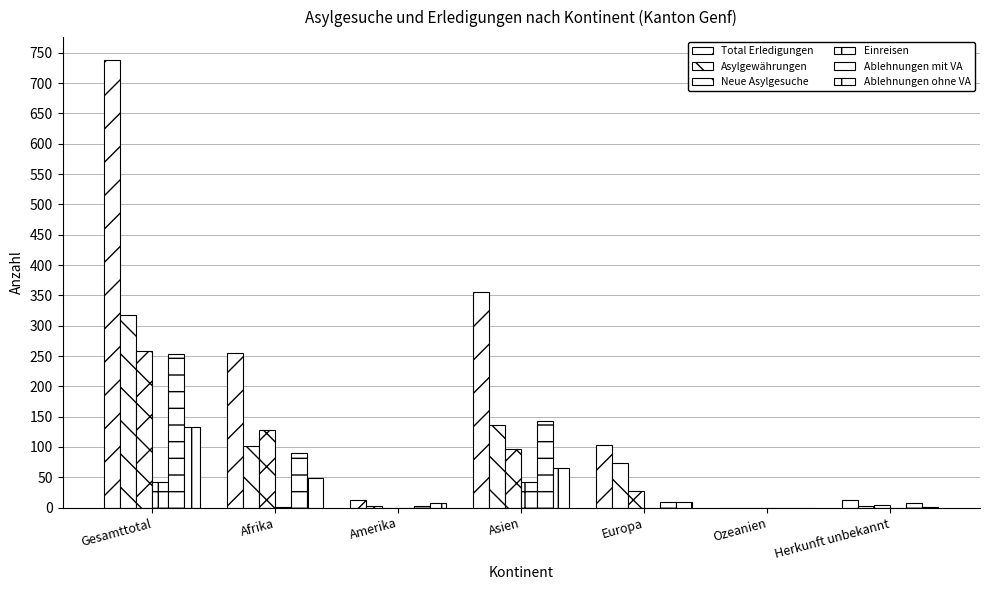

What is the approximate value of Asylgewährungen at Amerika?

2